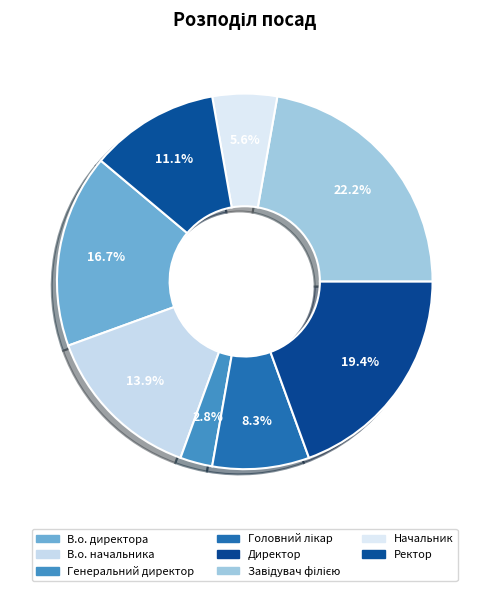

To the nearest percent, what percentage of the pie is Головний лікар?

8%